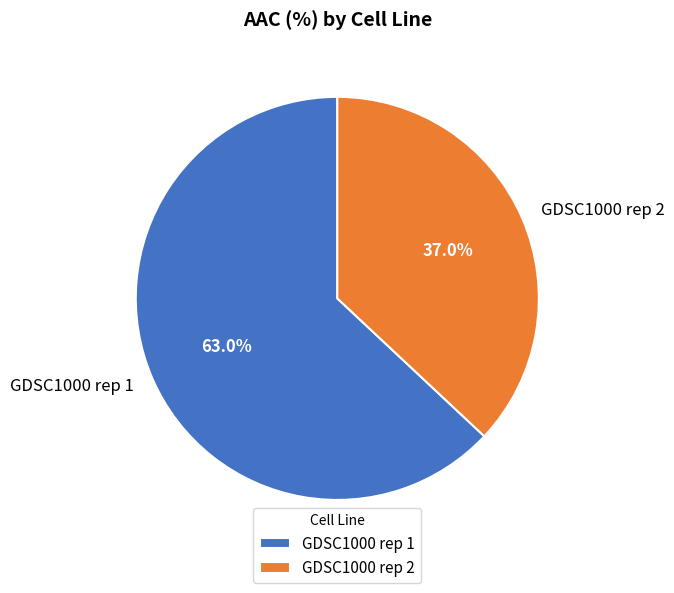

What percentage is the GDSC1000 rep 1 slice, to the nearest percent?

63%